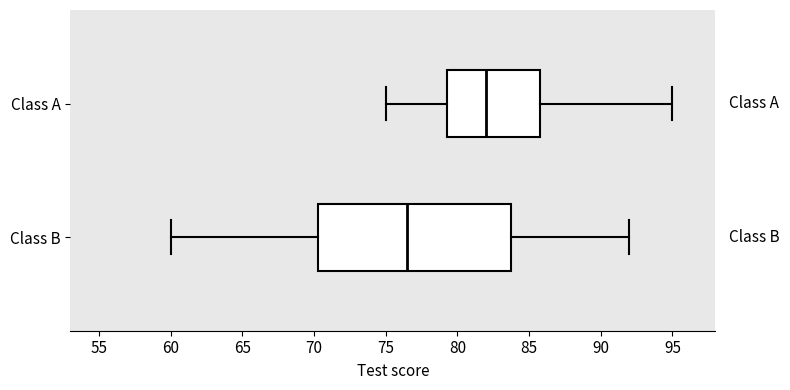

Reading bottom to top, read every box against the x-axis: the position of its median line, the range the box covers, and the ends of its whiskers. The values are not printed on the chart, so give them approximately, as read against the axis.

Class B: median 76.5, box 70.5 to 84.0, whiskers 60.0 to 92.0
Class A: median 82.0, box 79.5 to 86.0, whiskers 75.0 to 95.0